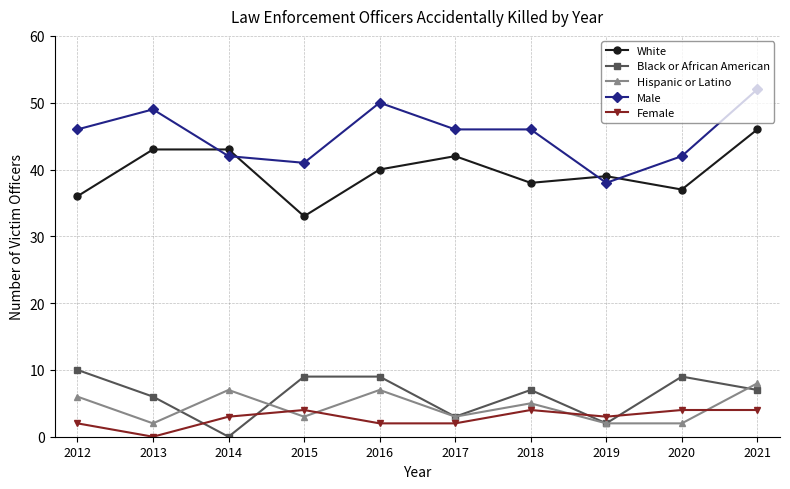

How many categories are shown in the chart?

10